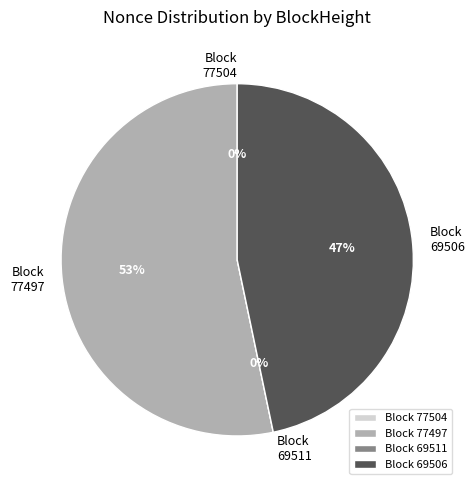

How many segments does this pie chart have?

4